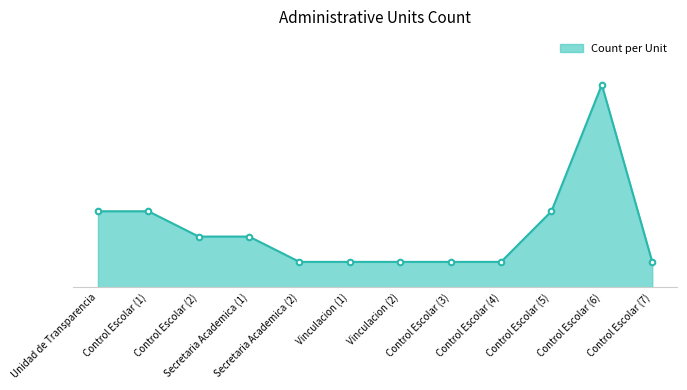

Where does the data first go above 2?

Unidad de Transparencia